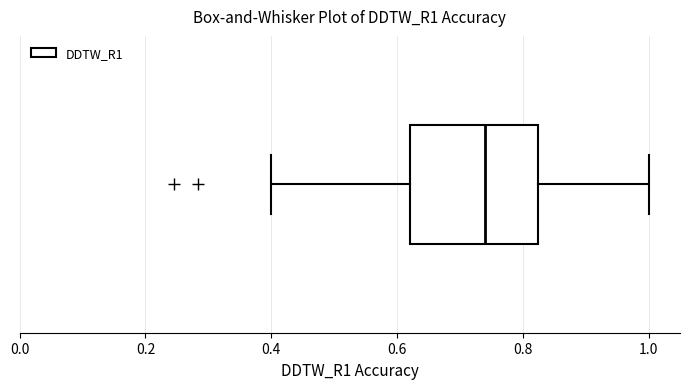

Read this box plot against the x-axis: the position of the median line, the range covered by the box, and the ends of both whiskers. The values are not printed on the chart, so give them approximately, as read against the axis.

median 0.74, box 0.62 to 0.82, whiskers 0.40 to 1.00